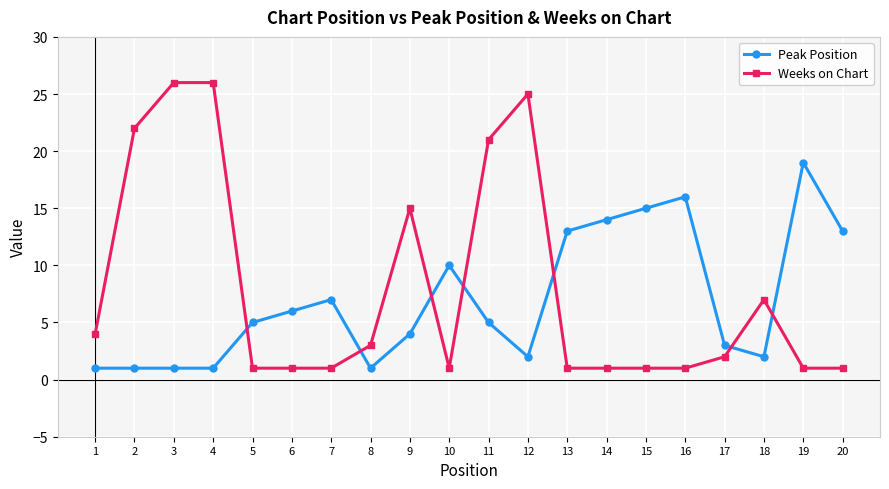

What are all the series names shown in the legend?

Peak Position, Weeks on Chart